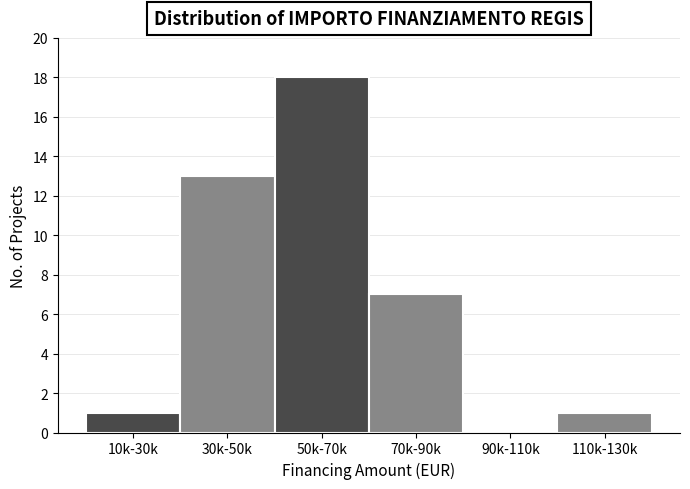

Reading left to right, extract all data points from this chart.

10k-30k=1	30k-50k=13	50k-70k=18	70k-90k=7	90k-110k=0	110k-130k=1